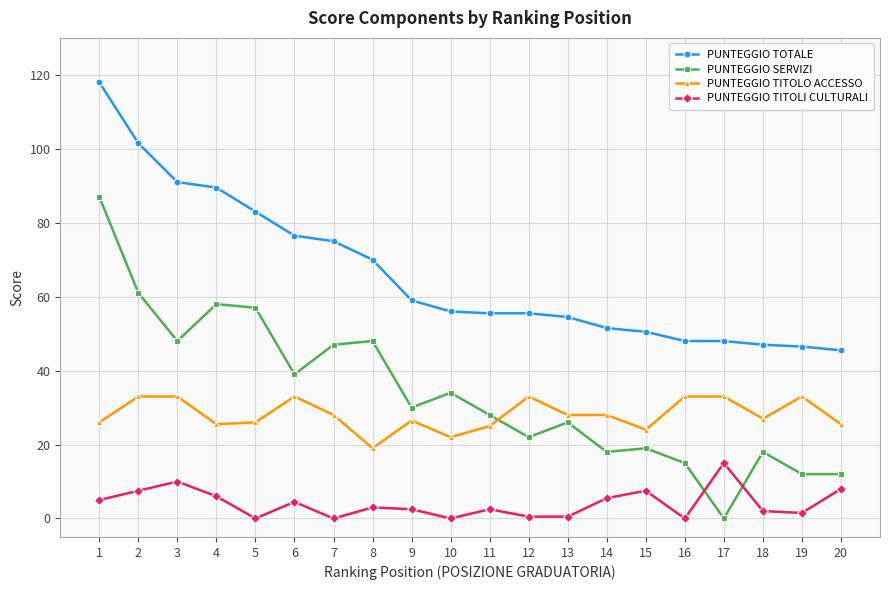

The value of PUNTEGGIO SERVIZI at 4 is 82.1. True or false?

False